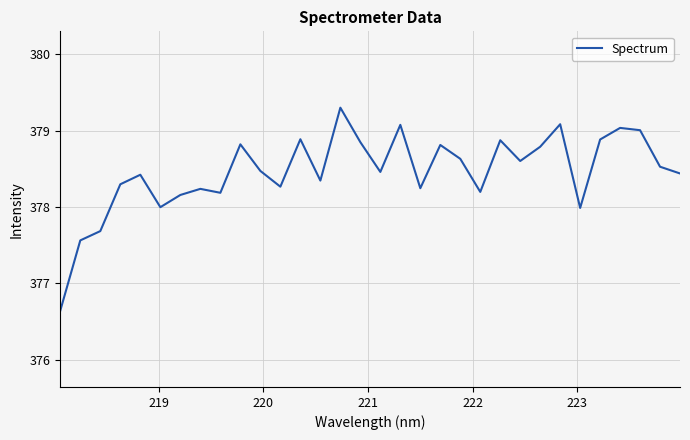

What is the difference between the maximum and second lowest values?

1.7